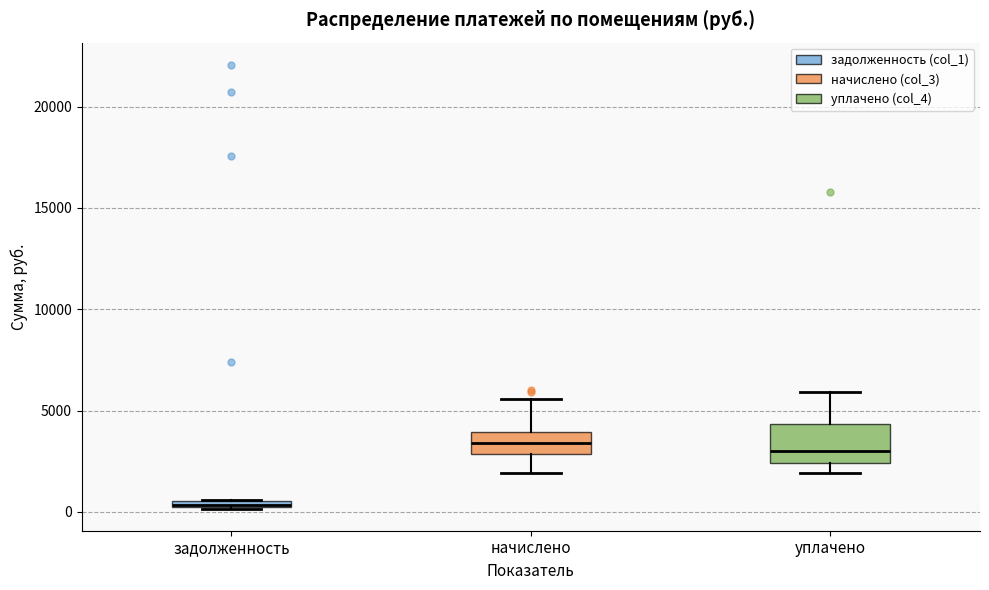

Where does the lower whisker of the box for начислено end on the y-axis? The values are not printed on the chart, so give them approximately, as read against the axis.

2000